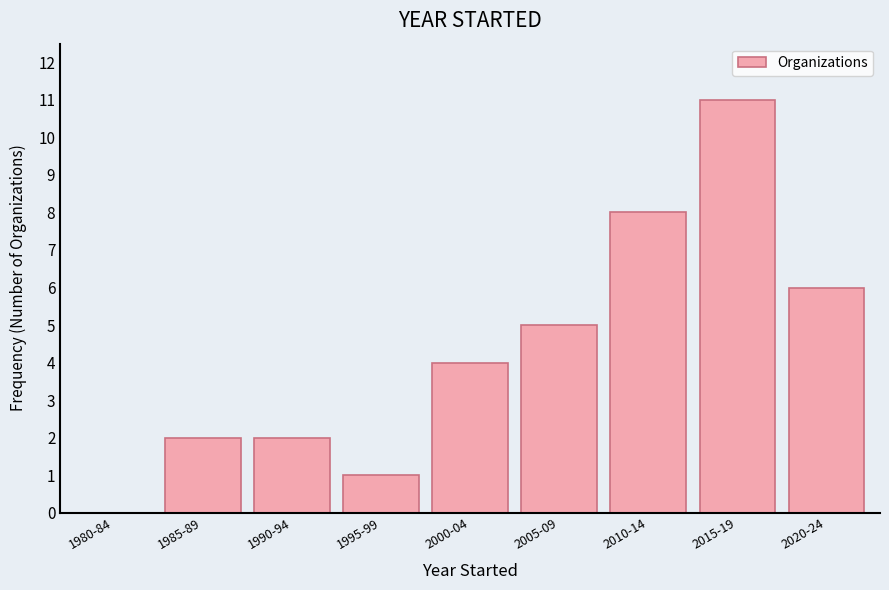

Reading left to right, transcribe all the data shown in this chart.

1980-84=0	1985-89=2	1990-94=2	1995-99=1	2000-04=4	2005-09=5	2010-14=8	2015-19=11	2020-24=6